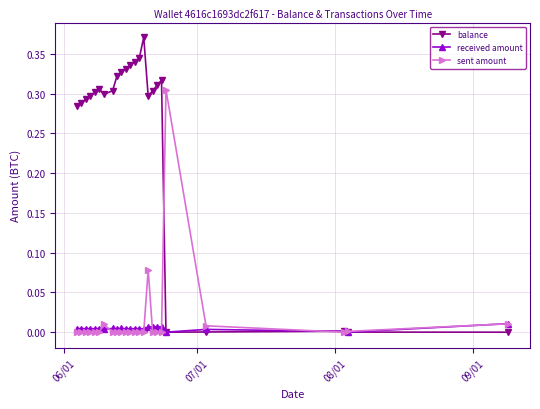

True or false: sent amount has more than 1 points higher than both neighbors.

True